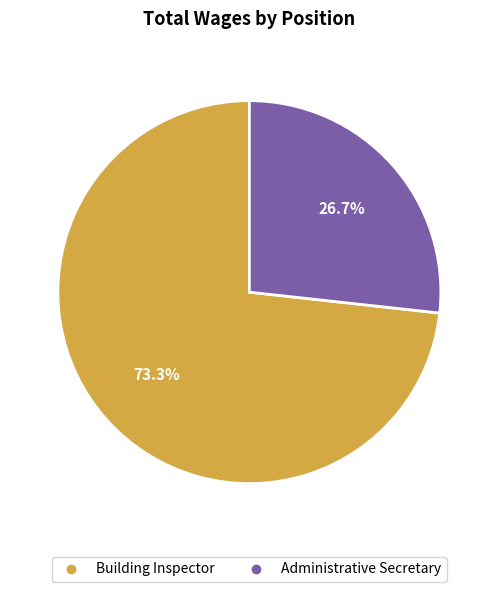

What portion of the pie excludes Administrative Secretary?

73.3%